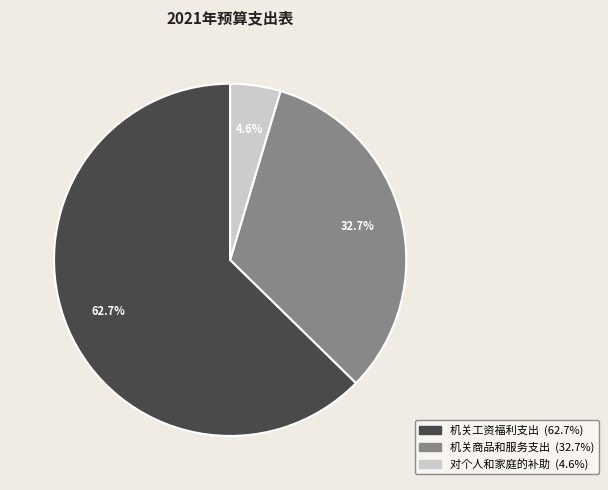

To the nearest percent, what is the difference between the largest and smallest slice percentages?

58%